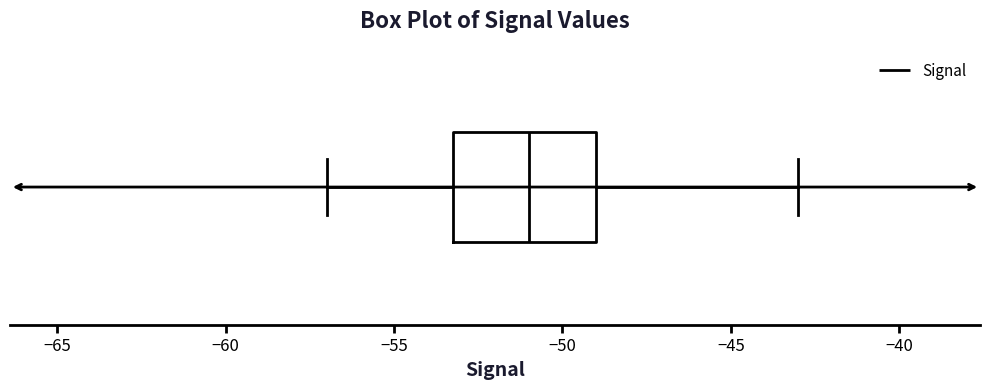

Transcribe this box plot: give where the median line is, the range the box spans, and where the two whiskers end, as read against the x-axis. The values are not printed on the chart, so give them approximately, as read against the axis.

median -51, box -53 to -49, whiskers -57 to -43